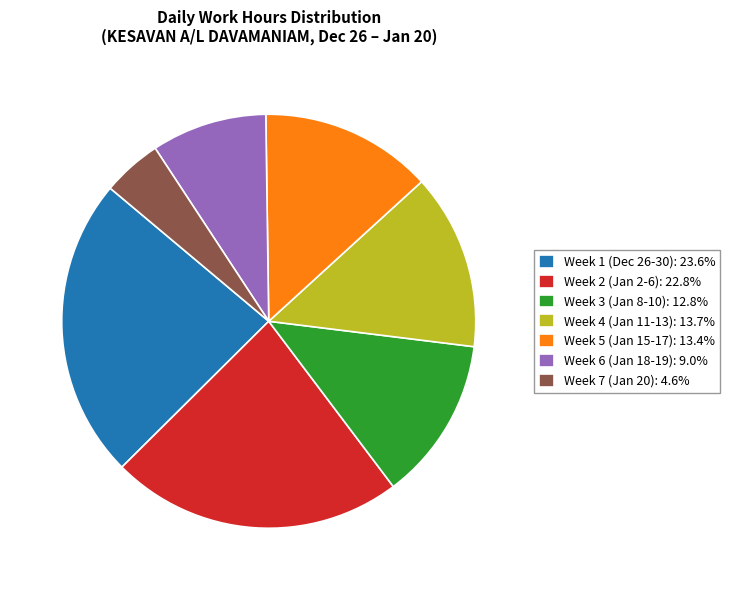

What is the ratio of the value at Week 7 (Jan 20): 4.6% to the value at Week 3 (Jan 8-10): 12.8%?

0.4